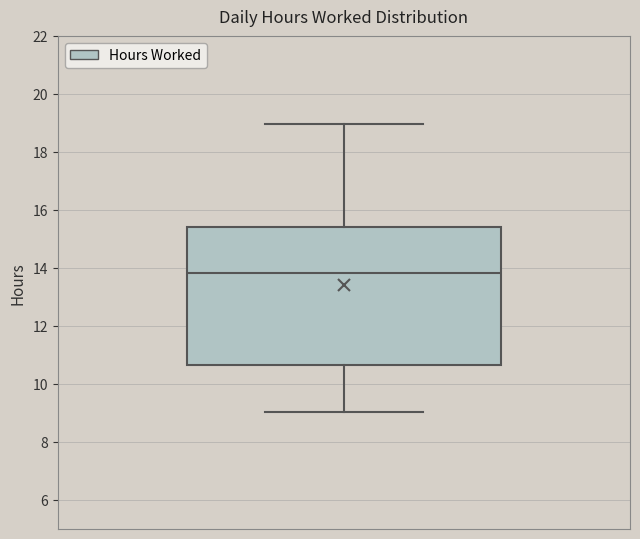

Where does the median line of the box sit on the y-axis? The values are not printed on the chart, so give them approximately, as read against the axis.

13.8